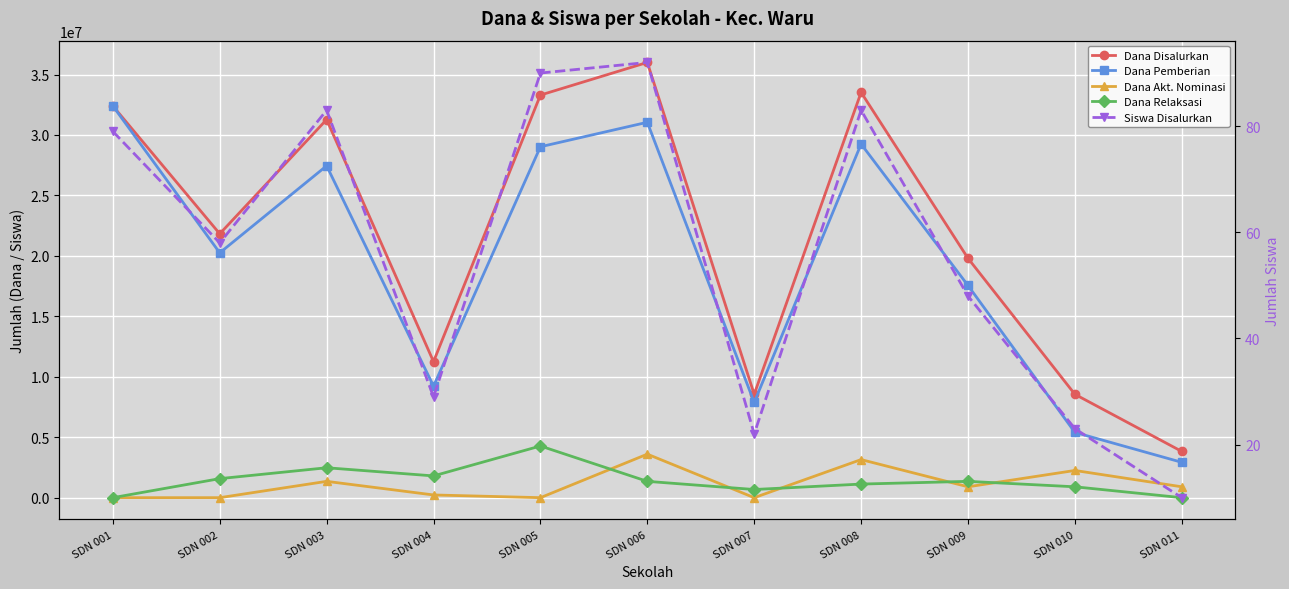

The Dana Pemberian series shows 17550000 at SDN 009. True or false?

True